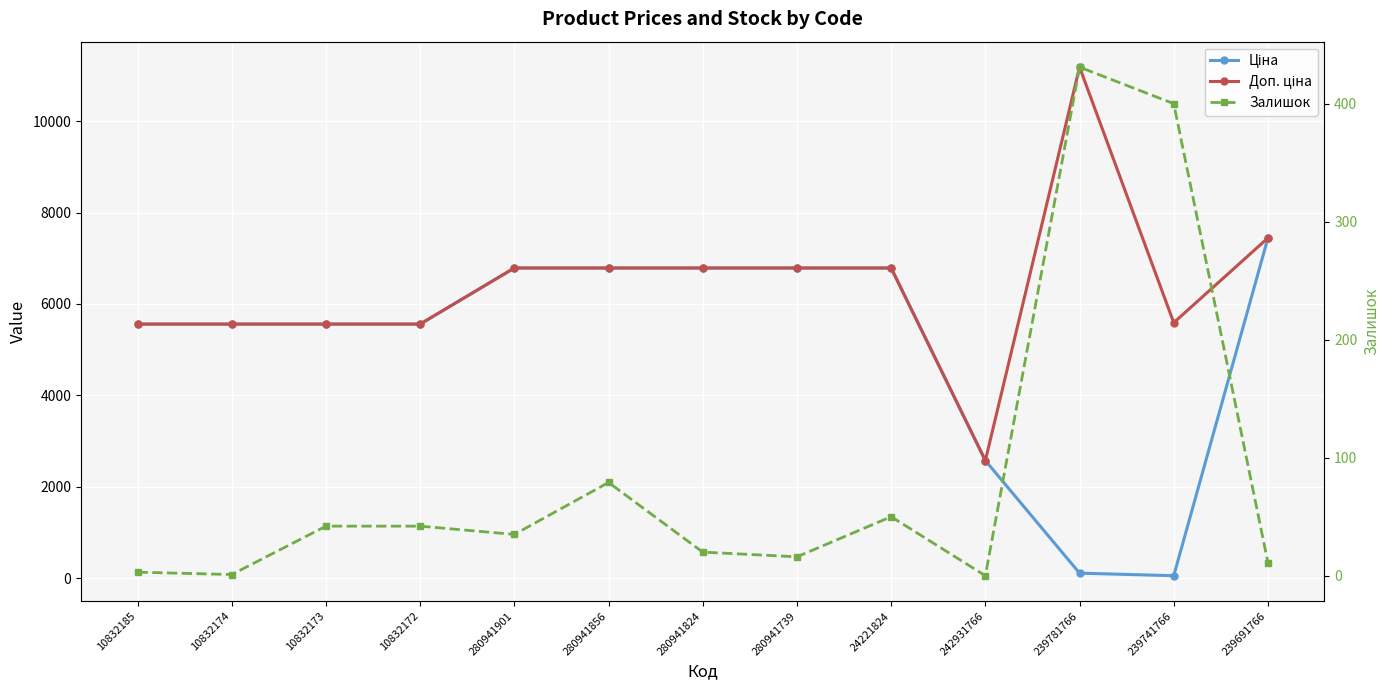

Is it true that Ціна equals 10554.0 at 280941739?

False